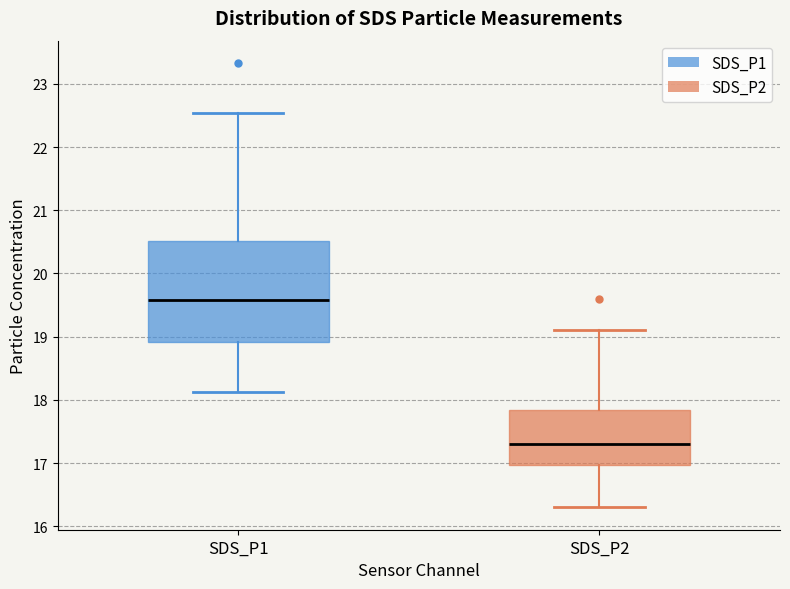

Reading left to right, transcribe this box plot: for each box, give where its median line is, the range the box spans, and where its two whiskers end, as read against the y-axis. The values are not printed on the chart, so give them approximately, as read against the axis.

SDS_P1: median 19.6, box 18.9 to 20.5, whiskers 18.1 to 22.5
SDS_P2: median 17.3, box 17.0 to 17.8, whiskers 16.3 to 19.1